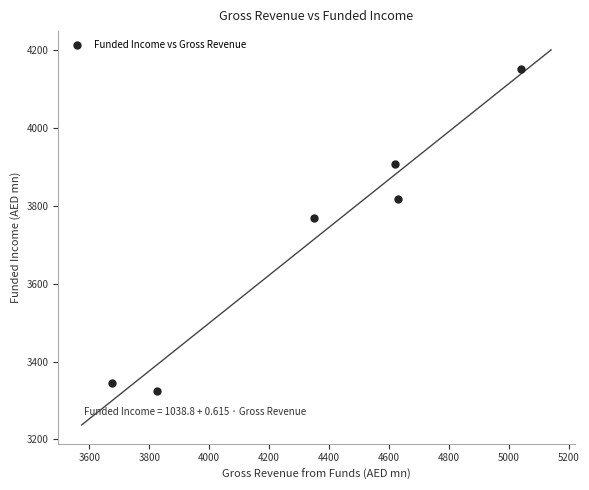

What is the average Y value?

3719.1